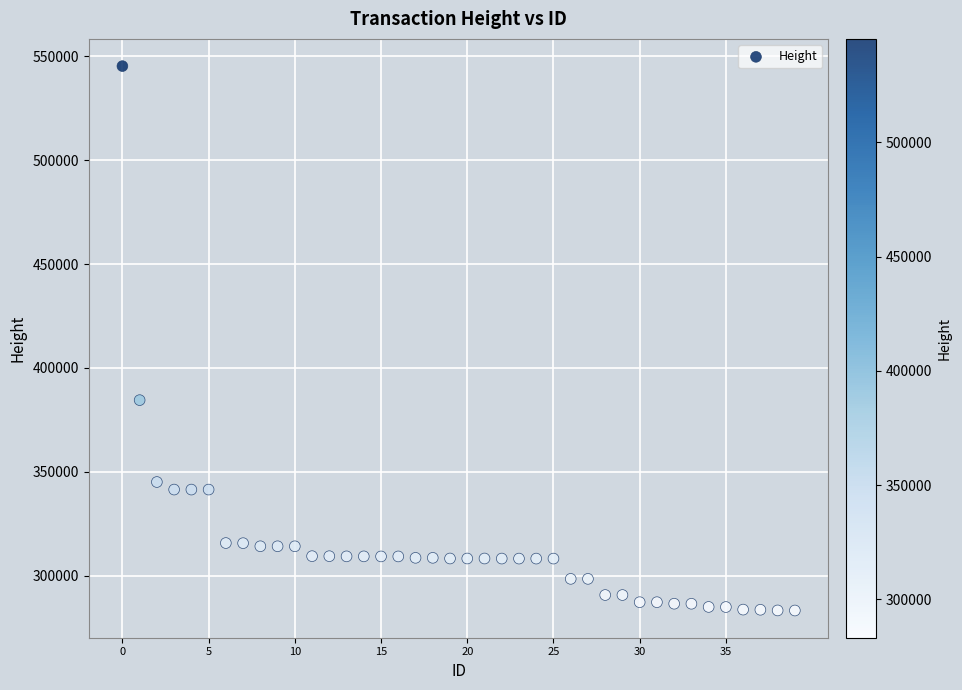

What Y value in the scatter plot is closest to 414272?

384506